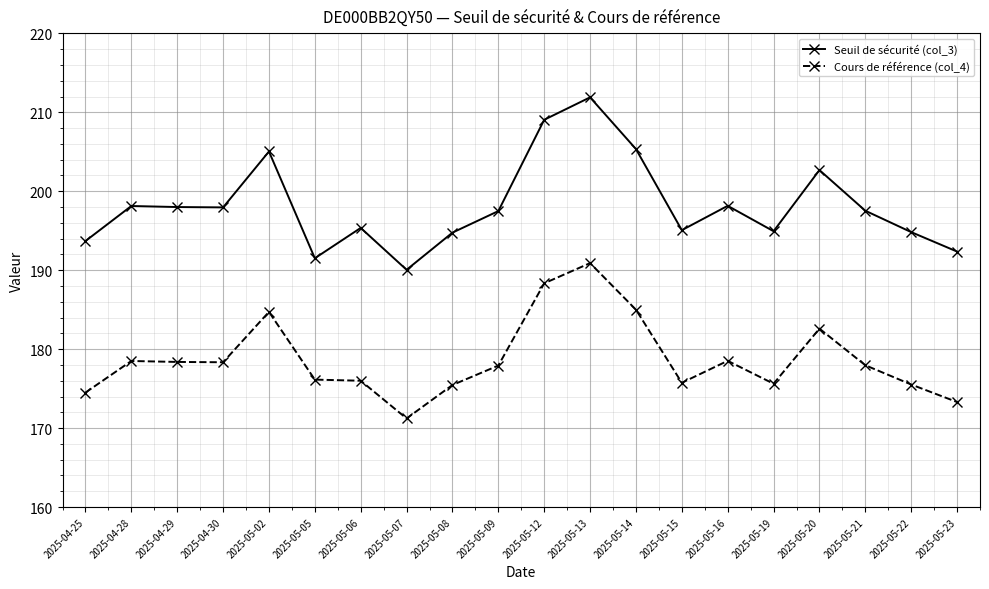

What is the sum of all Cours de référence (col_4) values?

3574.7